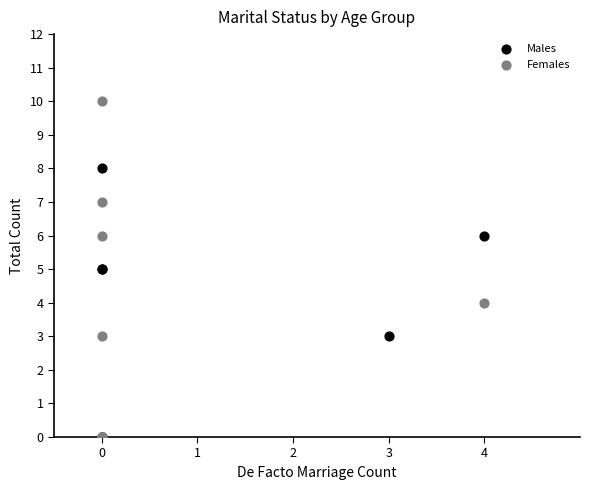

Which series has the largest Y range (max minus min)?

Females